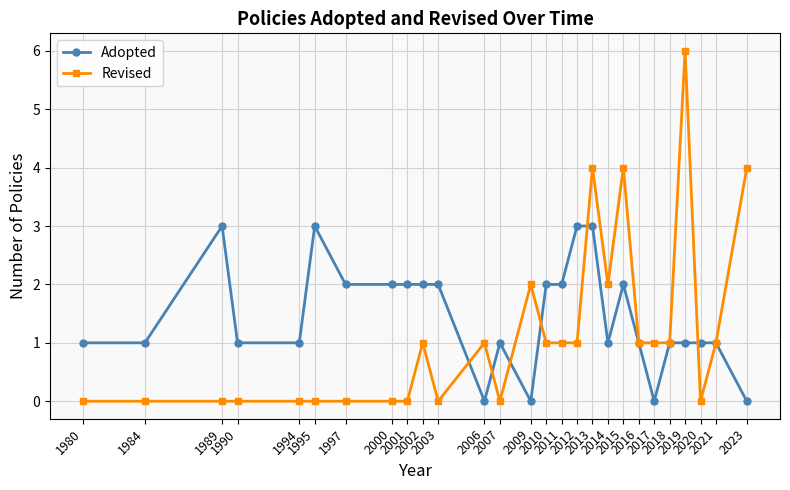

What is the maximum value for Revised?

6